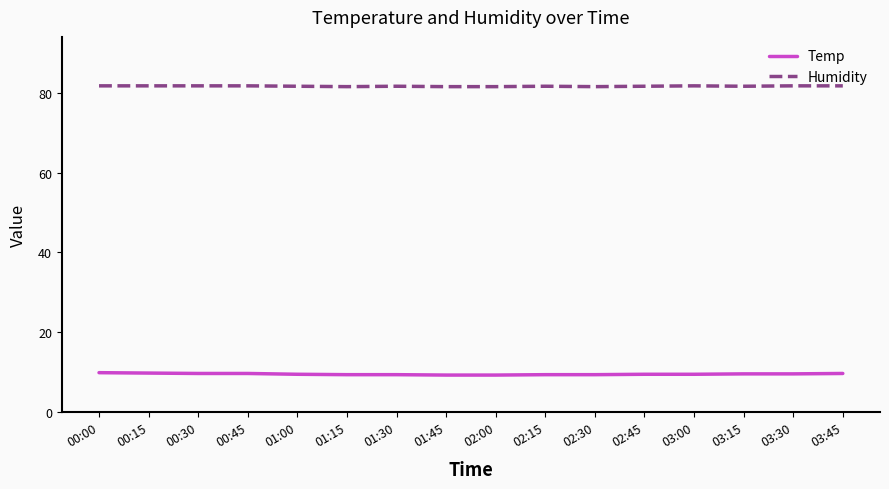

What position from the left is 01:30?

7